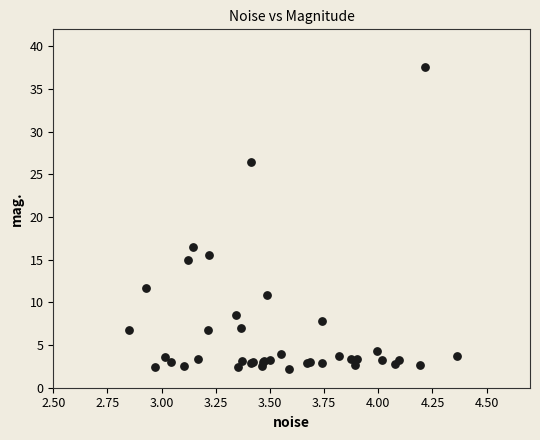

What Y value in the scatter plot is closest to 19?

16.5